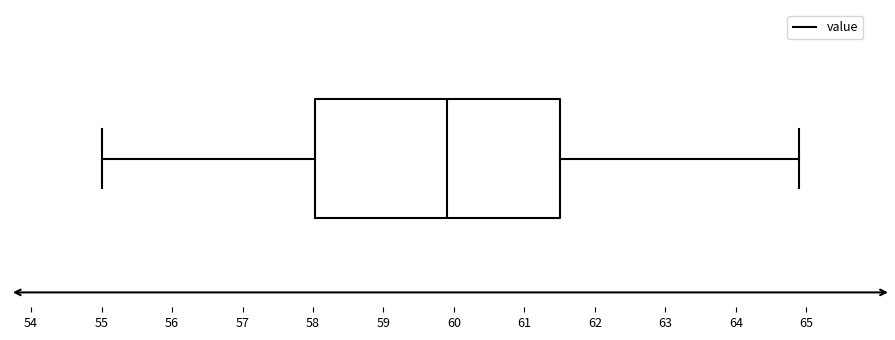

Where does the left whisker of the box end on the x-axis? The values are not printed on the chart, so give them approximately, as read against the axis.

55.0